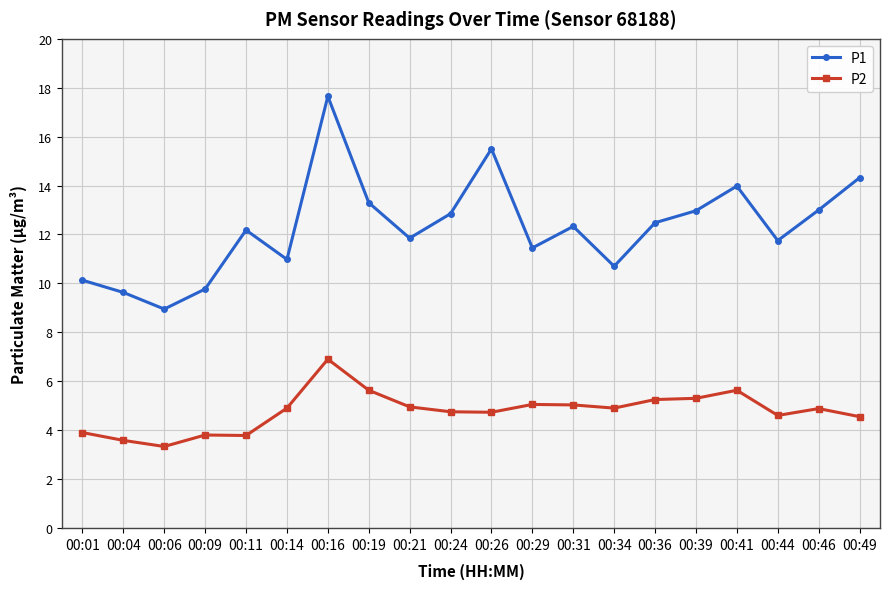

What is the difference between the P2 values at 00:49 and 00:31?

0.5